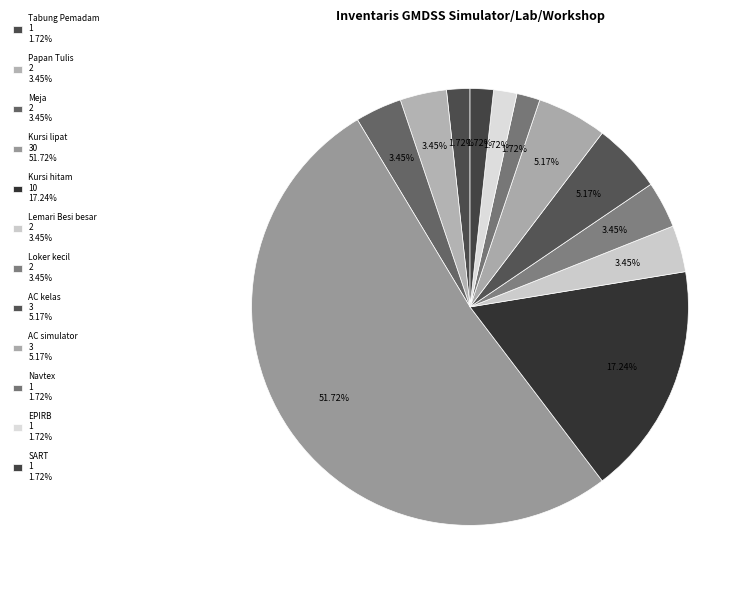

How many slices are in this pie chart?

12